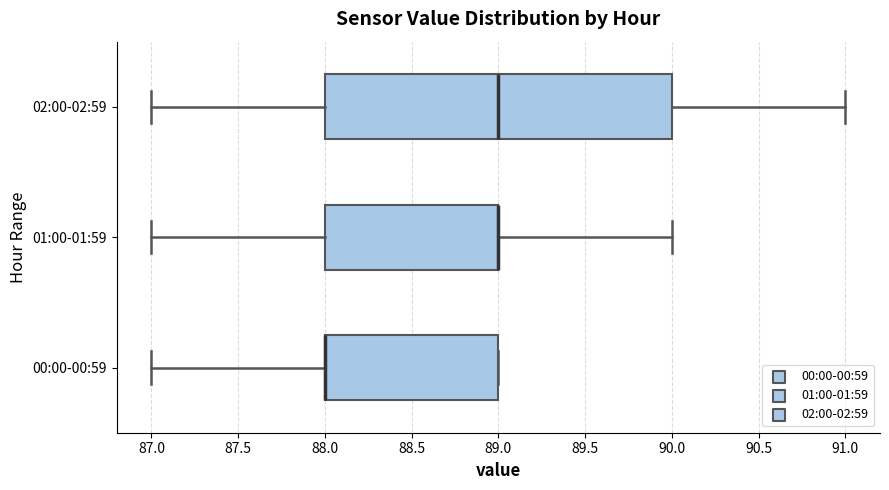

Where is the left edge of the box for 01:00-01:59 on the x-axis? The values are not printed on the chart, so give them approximately, as read against the axis.

88